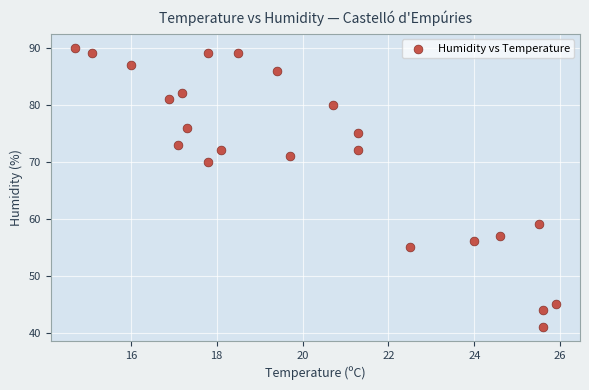

What Y value in the scatter plot is closest to 65?

70